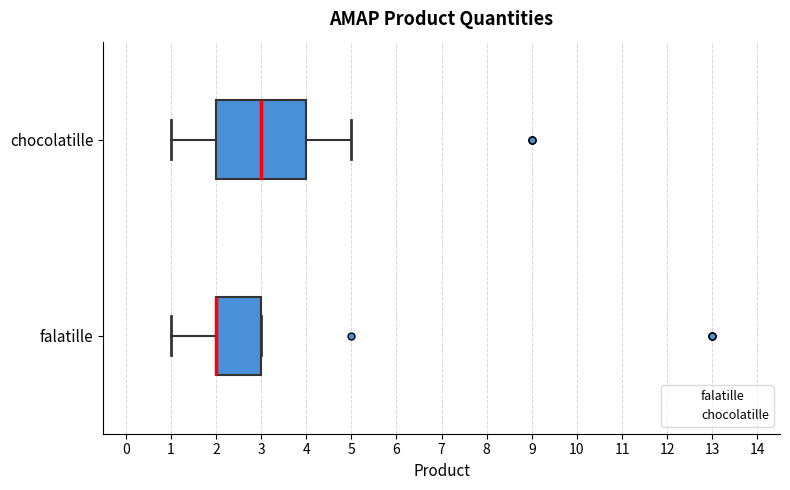

Where does the left whisker of the box for chocolatille end on the x-axis? The values are not printed on the chart, so give them approximately, as read against the axis.

1